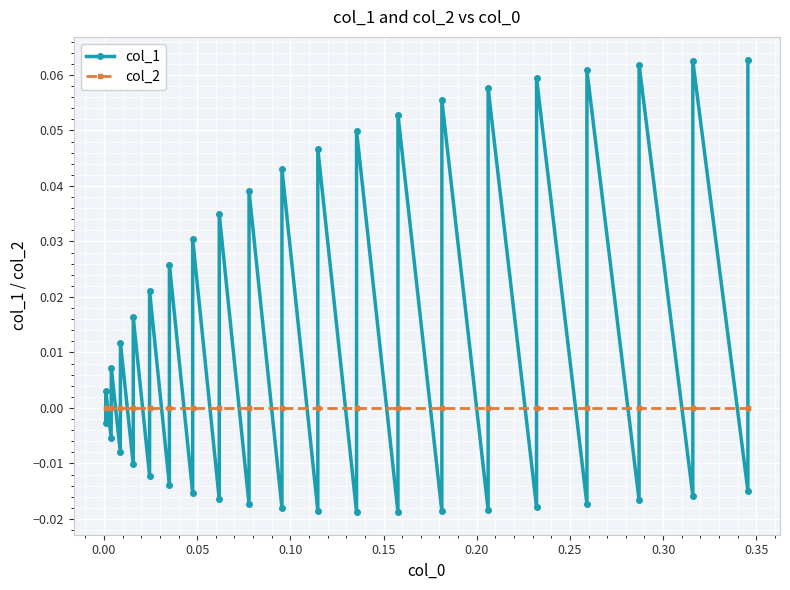

How many intersections are there between col_2 and col_1?

39